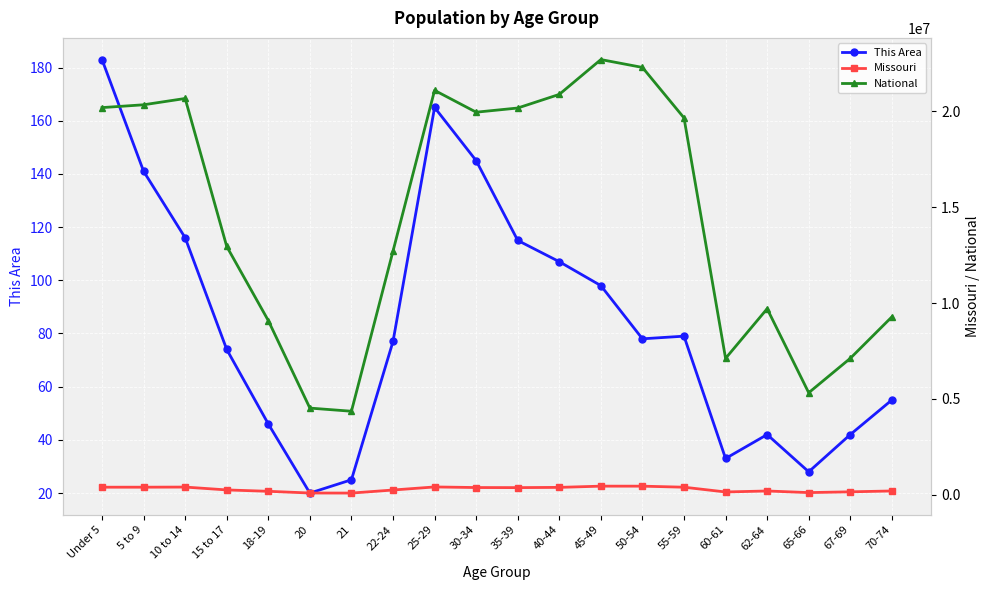

True or false: This Area and National cross at least once.

False